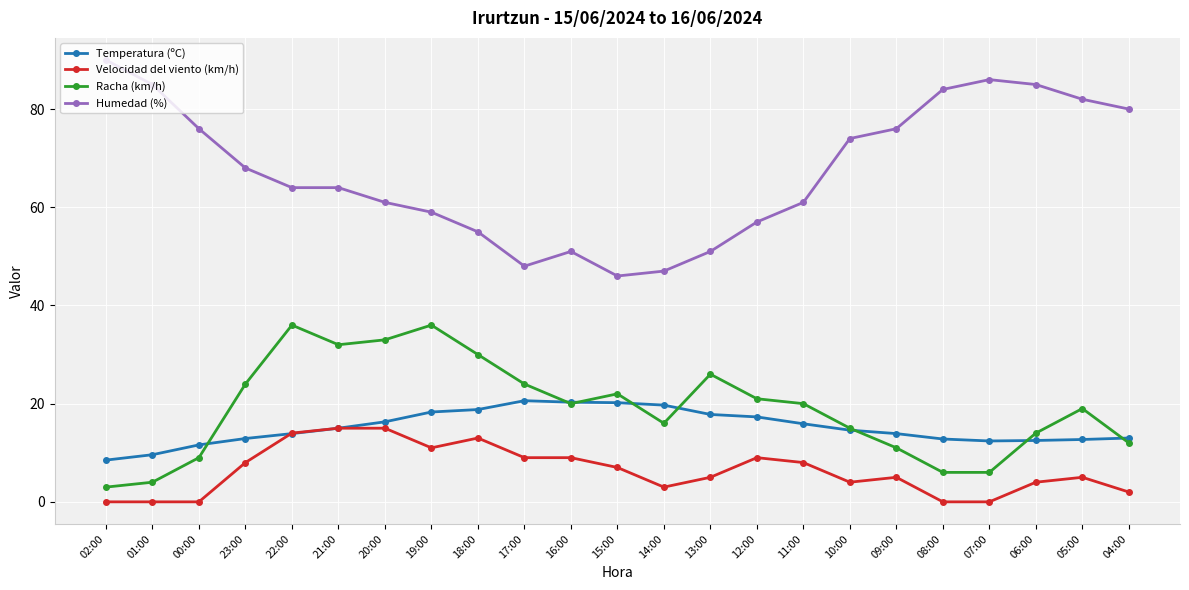

What is the label of the 17th point from the left?

10:00